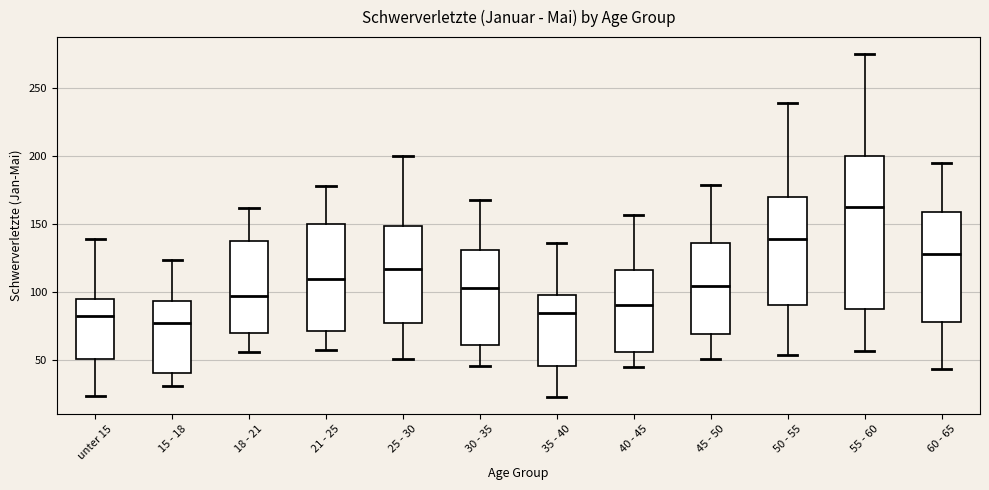

Which box has the highest median line?

55 - 60